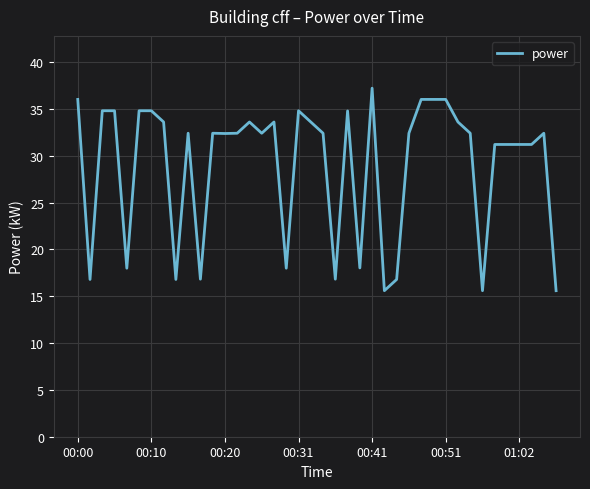

What is the maximum value shown in the chart?

37.2